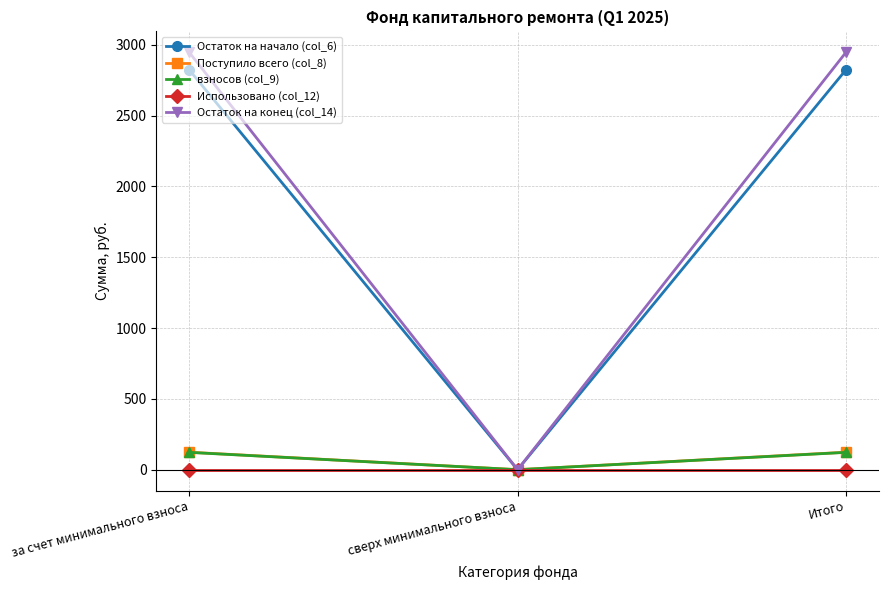

Reading left to right, transcribe all the data shown in this chart.

Остаток на начало (col_6): за счет минимального взноса=2824.4	сверх минимального взноса=0.0	Итого=2824.4
Поступило всего (col_8): за счет минимального взноса=123.4	сверх минимального взноса=0.0	Итого=123.4
взносов (col_9): за счет минимального взноса=122.4	сверх минимального взноса=0.0	Итого=122.4
Использовано (col_12): за счет минимального взноса=0.0	сверх минимального взноса=0.0	Итого=0.0
Остаток на конец (col_14): за счет минимального взноса=2947.8	сверх минимального взноса=0.0	Итого=2947.8